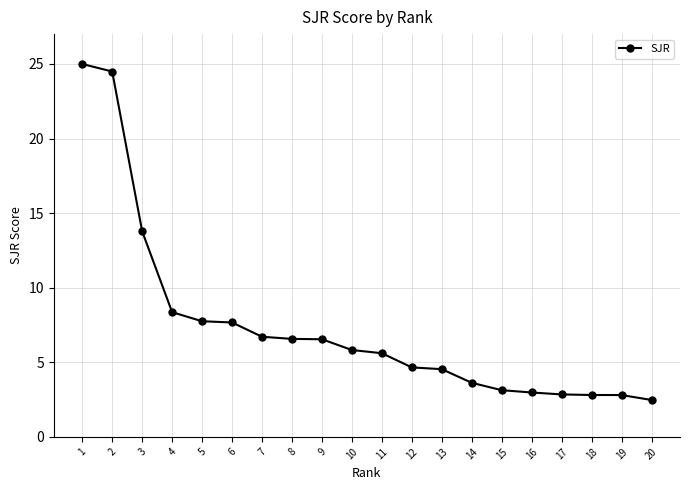

What is the value of the 16th point from the left?

3.0